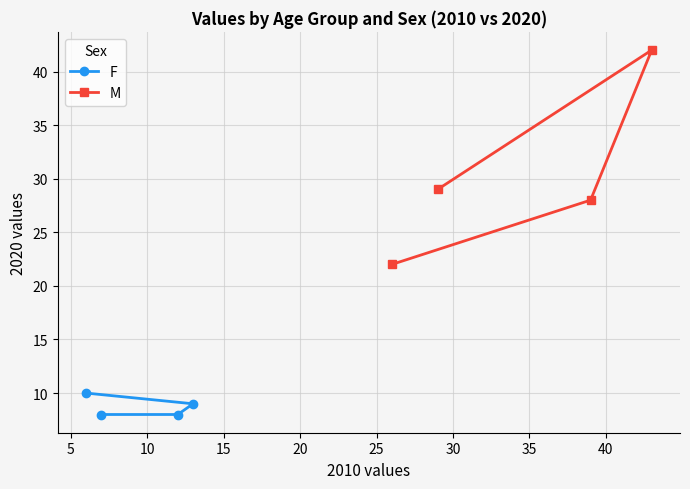

True or false: F and M cross at least once.

False